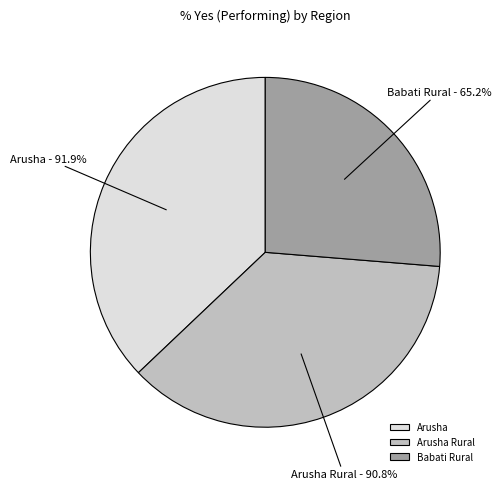

How many segments does this pie chart have?

3